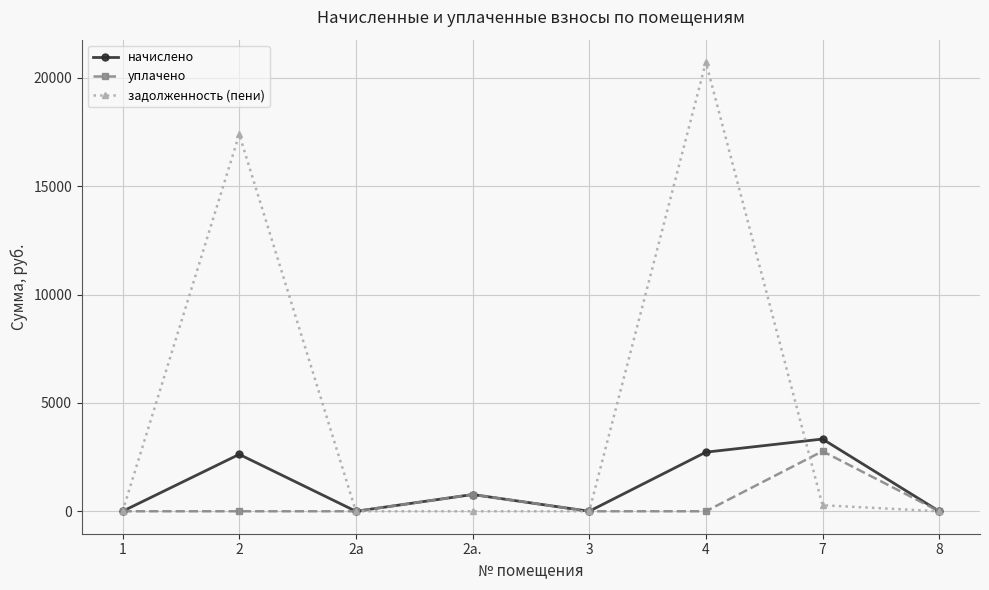

What is the difference between the maximum and second lowest values in the уплачено series?

2770.3